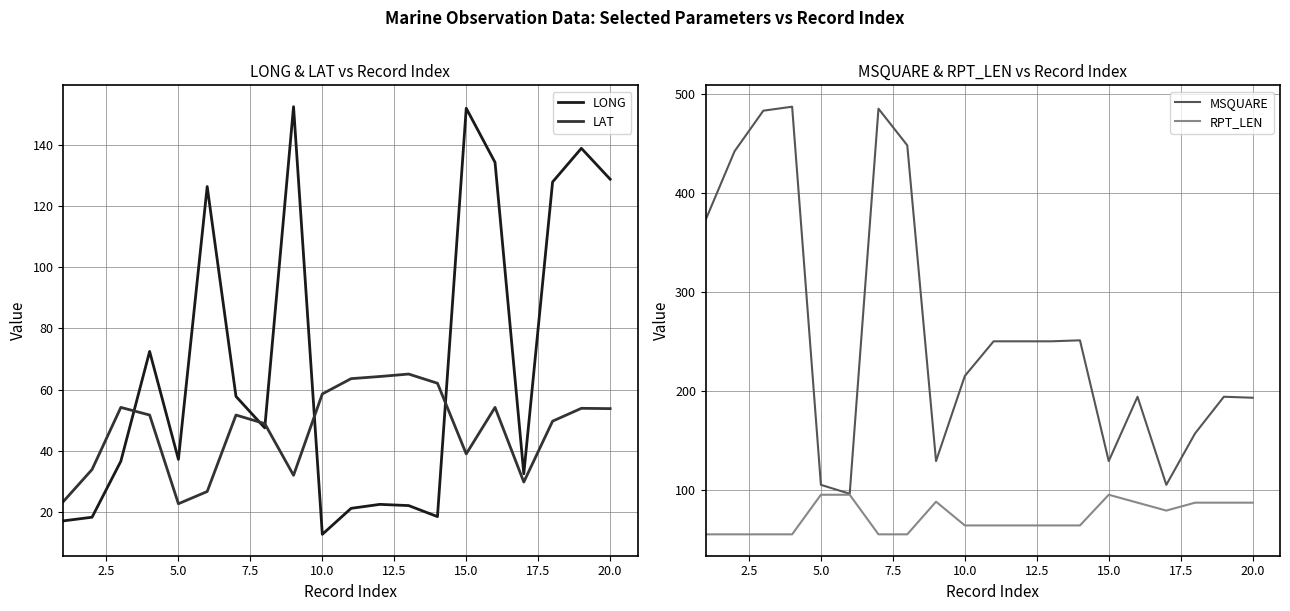

Count the number of categories in the chart.

20